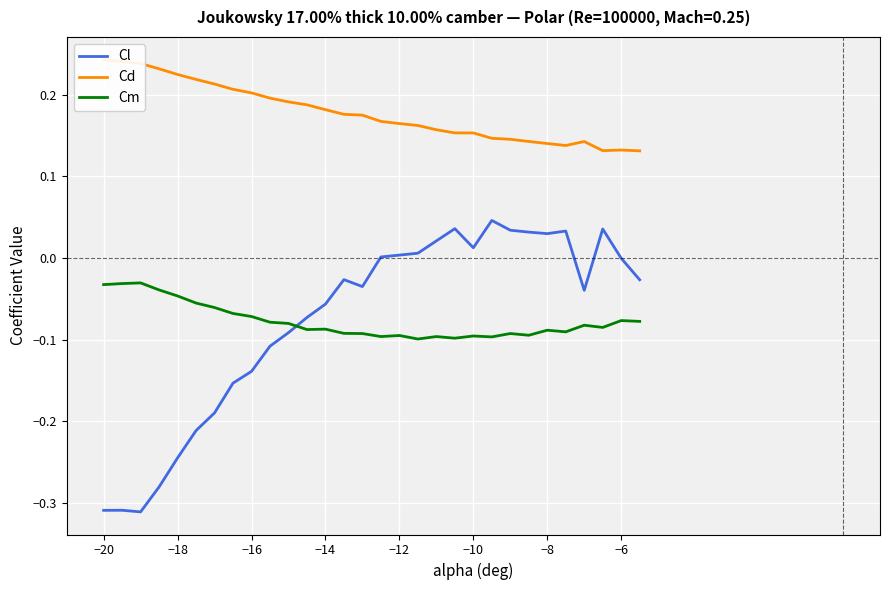

In Cl, how many points are lower than both neighbors (excluding endpoints)?

5